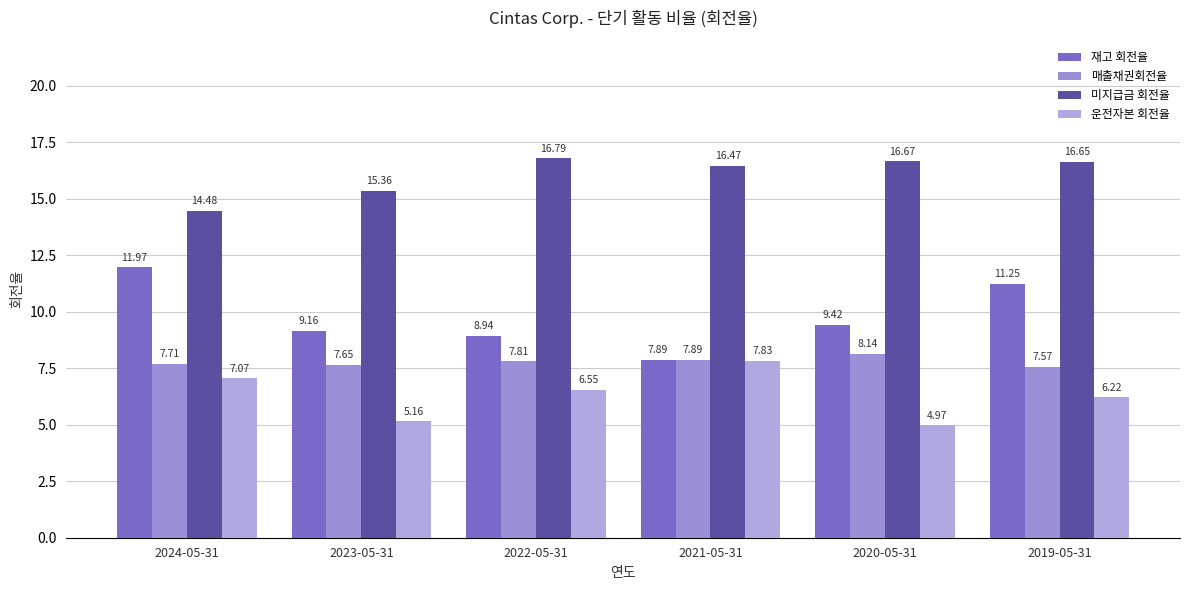

At 2020-05-31, list the series in order from smallest to largest.

운전자본 회전율, 매출채권회전율, 재고 회전율, 미지급금 회전율